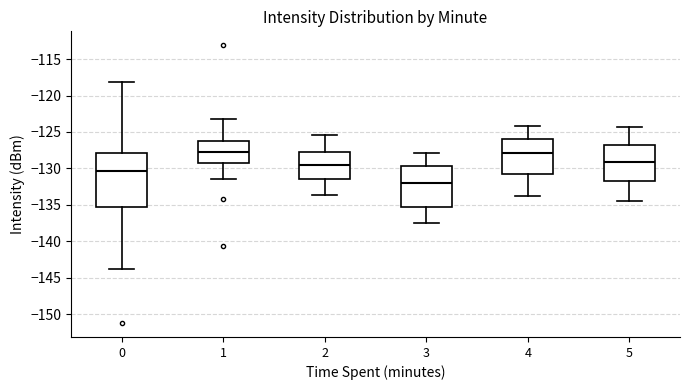

Reading left to right, read every box against the y-axis: the position of its median line, the range the box covers, and the ends of its whiskers. The values are not printed on the chart, so give them approximately, as read against the axis.

0: median -130.5, box -135.5 to -128.0, whiskers -143.5 to -118.0
1: median -127.5, box -129.0 to -126.0, whiskers -131.5 to -123.0
2: median -129.5, box -131.5 to -128.0, whiskers -133.5 to -125.5
3: median -132.0, box -135.0 to -129.5, whiskers -137.5 to -128.0
4: median -128.0, box -130.5 to -126.0, whiskers -134.0 to -124.0
5: median -129.0, box -132.0 to -126.5, whiskers -134.5 to -124.5